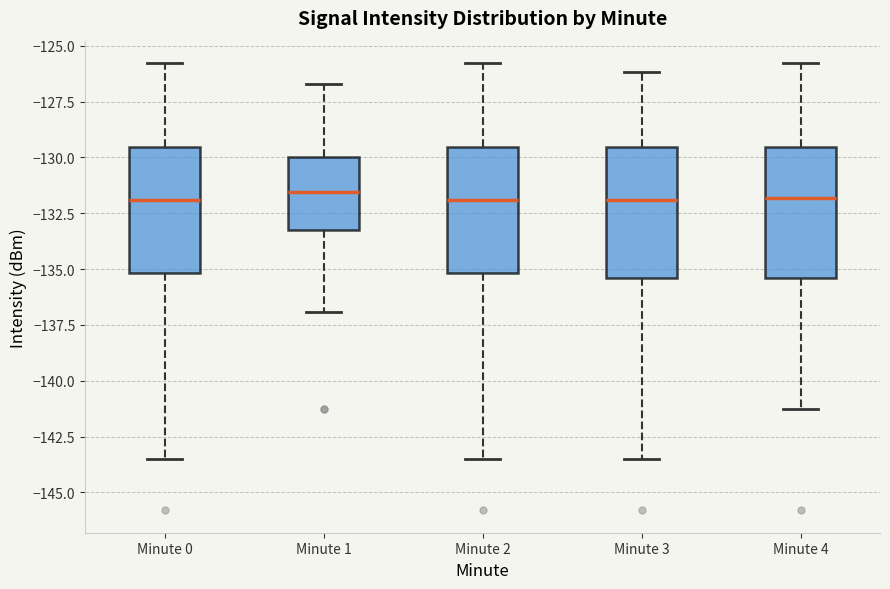

Where is the lower edge of the box for Minute 4 on the y-axis? The values are not printed on the chart, so give them approximately, as read against the axis.

-135.5